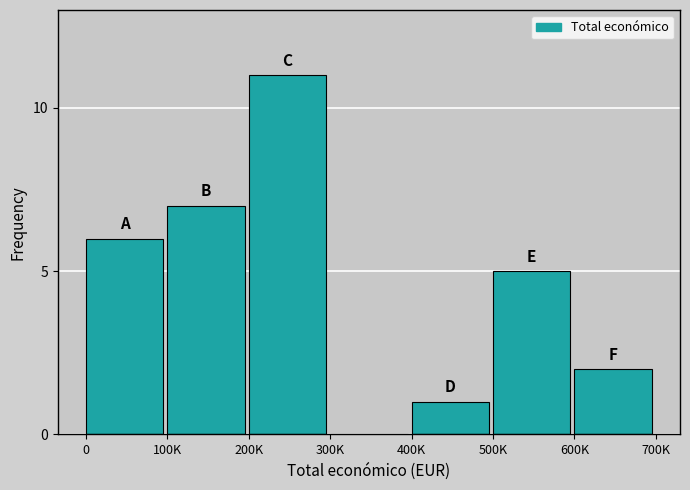

Reading left to right, transcribe all the data shown in this chart.

0=6	100K=7	200K=11	300K=0	400K=1	500K=5	600K=2